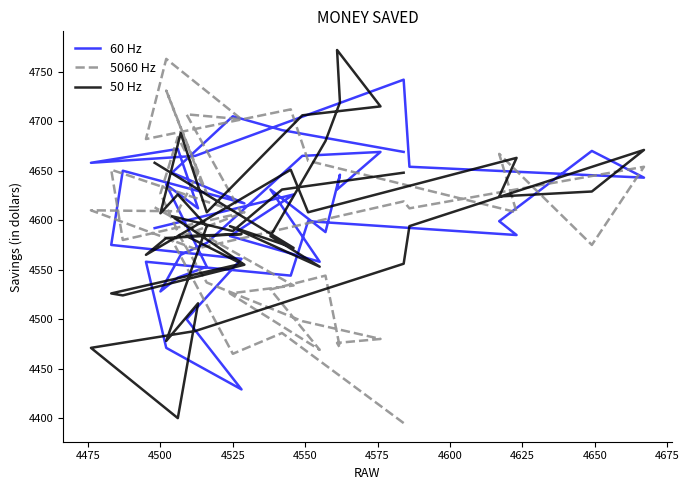

Count the number of data series in this chart.

3